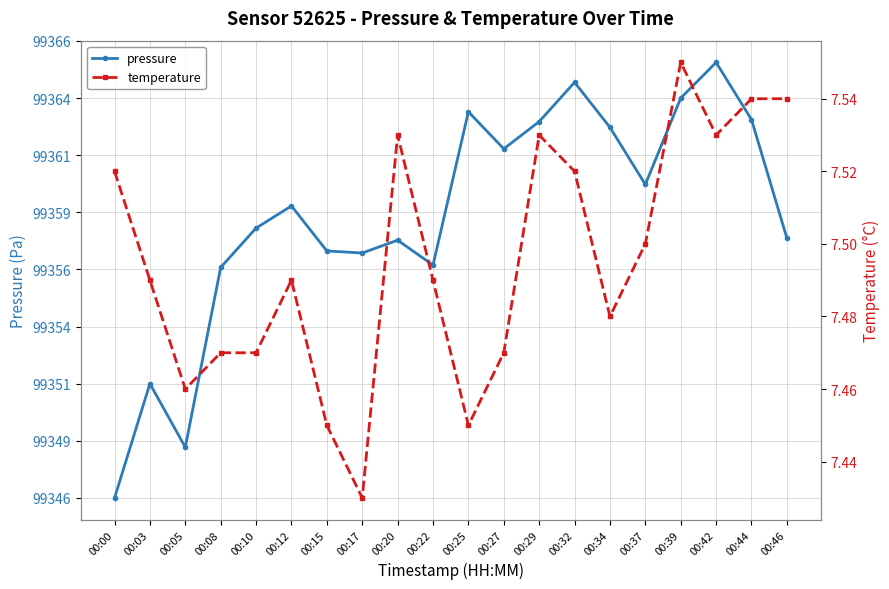

What is the maximum value for pressure?

19.1